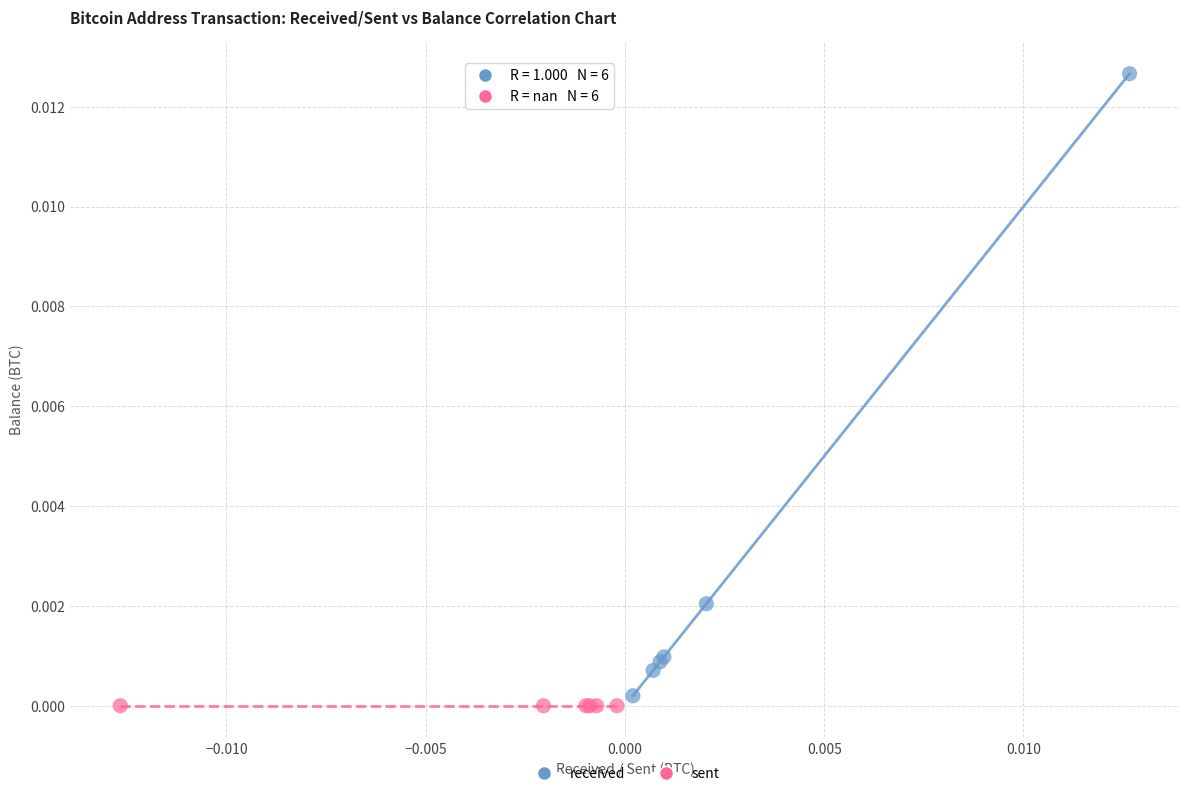

Which series contains the highest Y value?

received